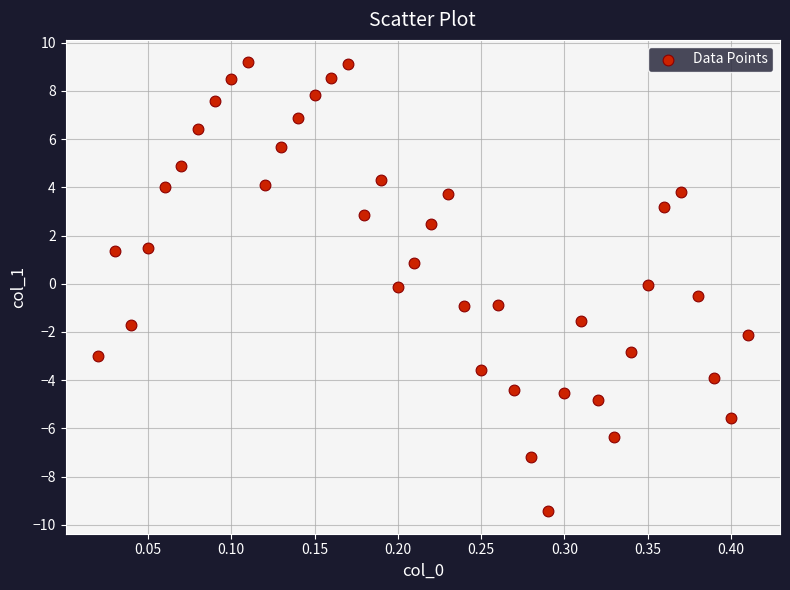

What is the range of X values (max minus min)?

0.4